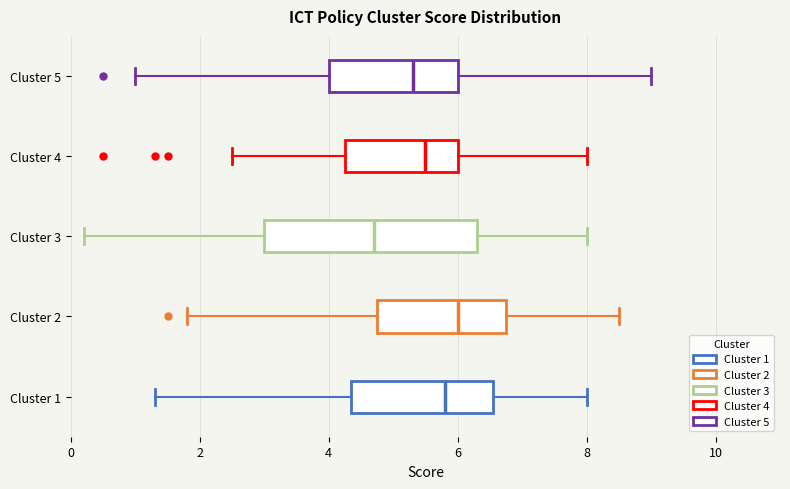

Where does the right whisker of the box for Cluster 5 end on the x-axis? The values are not printed on the chart, so give them approximately, as read against the axis.

9.0